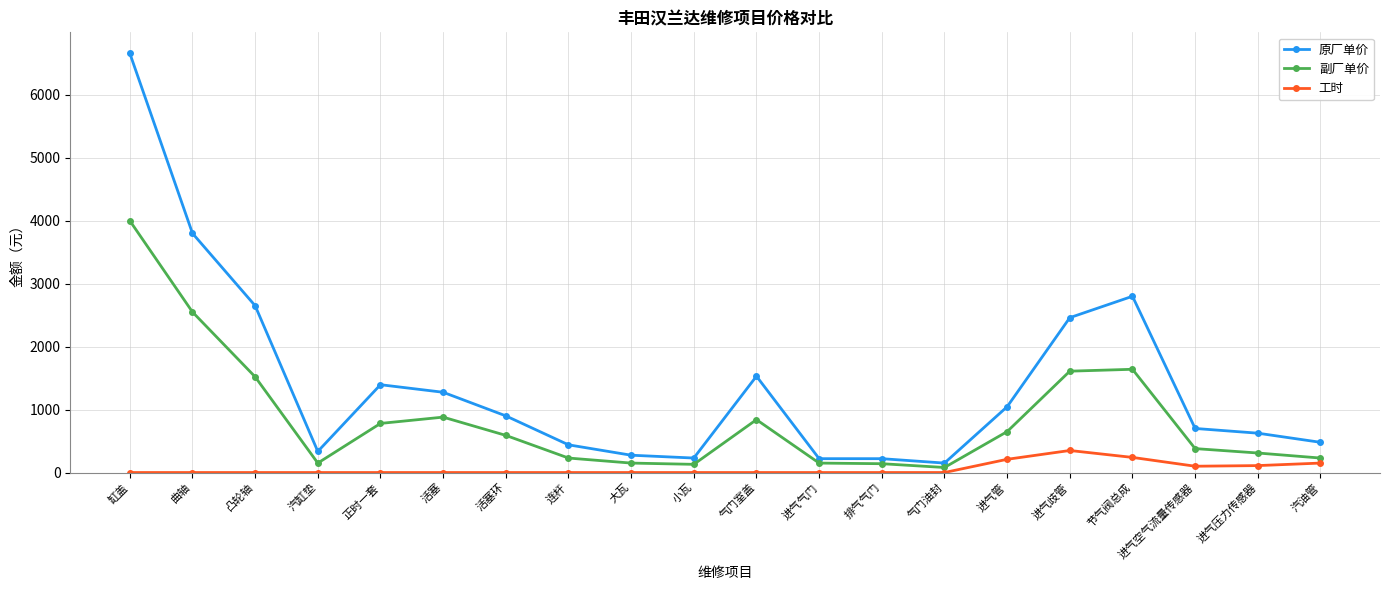

In 副厂单价, how many points are lower than both neighbors (excluding endpoints)?

3